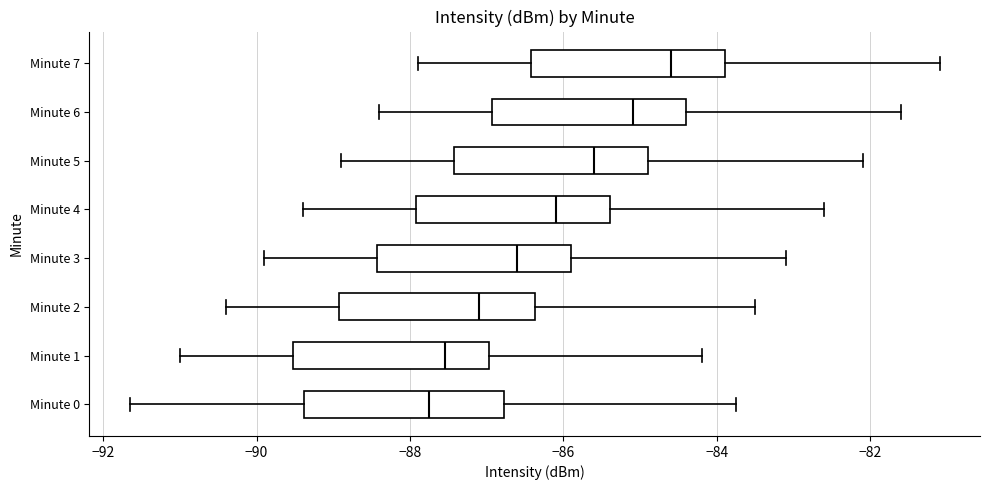

Where is the right edge of the box for Minute 2 on the x-axis? The values are not printed on the chart, so give them approximately, as read against the axis.

-86.4